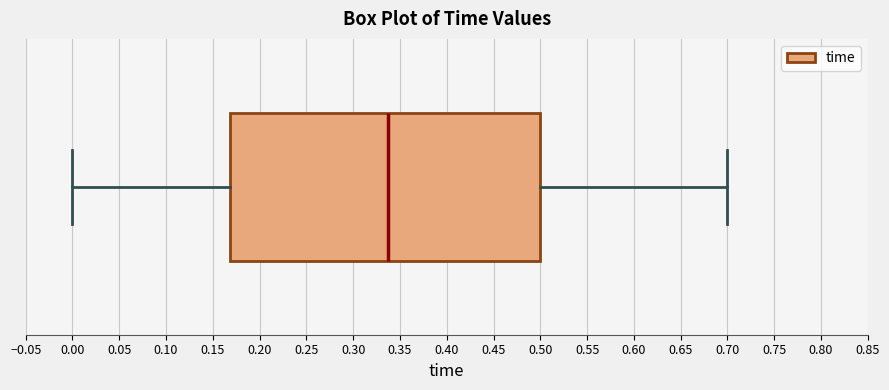

Read this box plot against the x-axis: the position of the median line, the range covered by the box, and the ends of both whiskers. The values are not printed on the chart, so give them approximately, as read against the axis.

median 0.34, box 0.17 to 0.50, whiskers 0.00 to 0.70